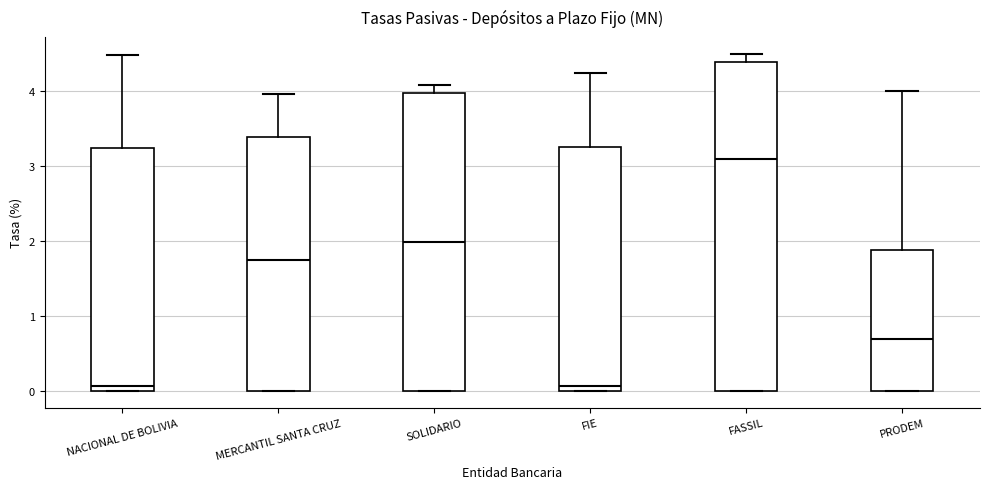

Where is the upper edge of the box for FIE on the y-axis? The values are not printed on the chart, so give them approximately, as read against the axis.

3.3